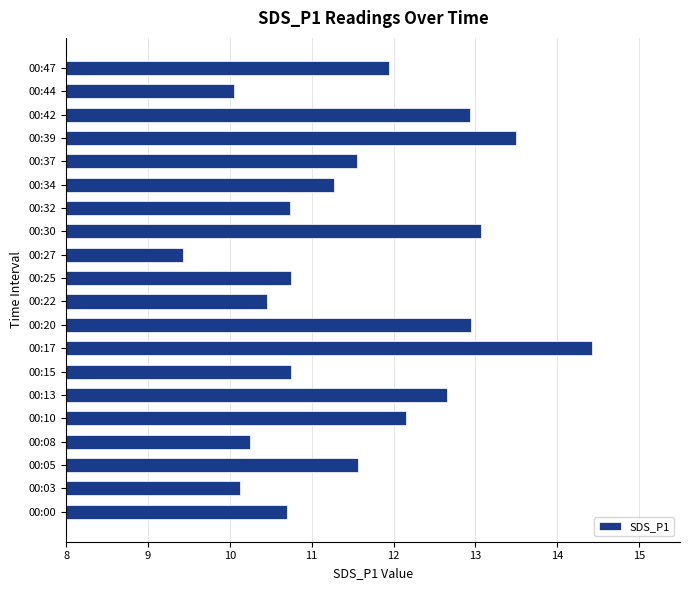

Which label corresponds to the largest value in the chart?

00:17